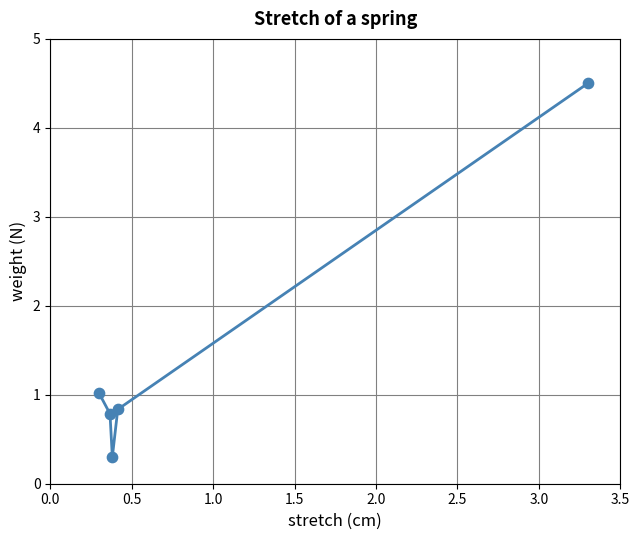

What is the range of X values (max minus min)?

3.0